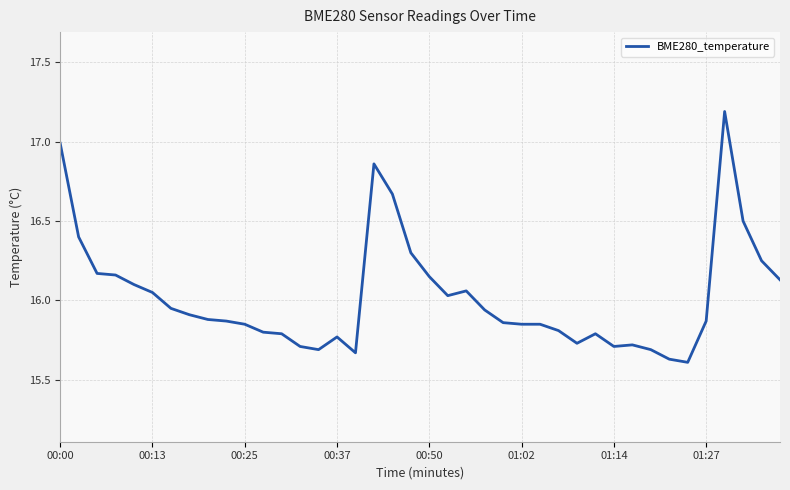

What is the difference between the maximum and minimum values?

1.6